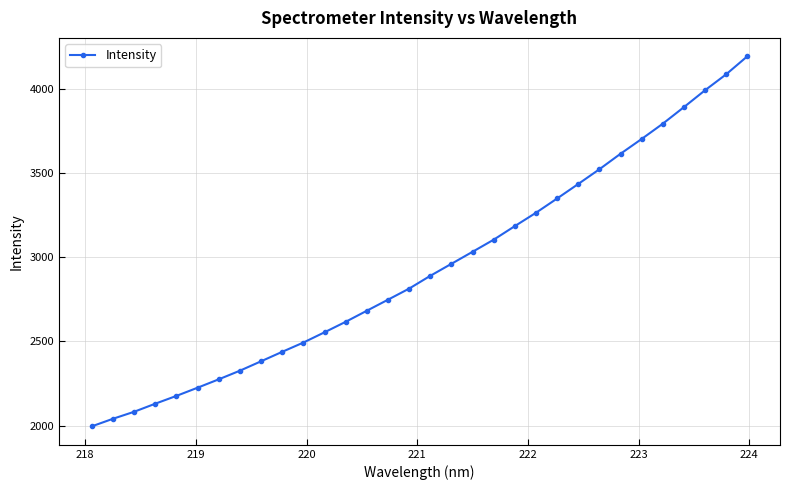

What is the sum of all values?

94024.2